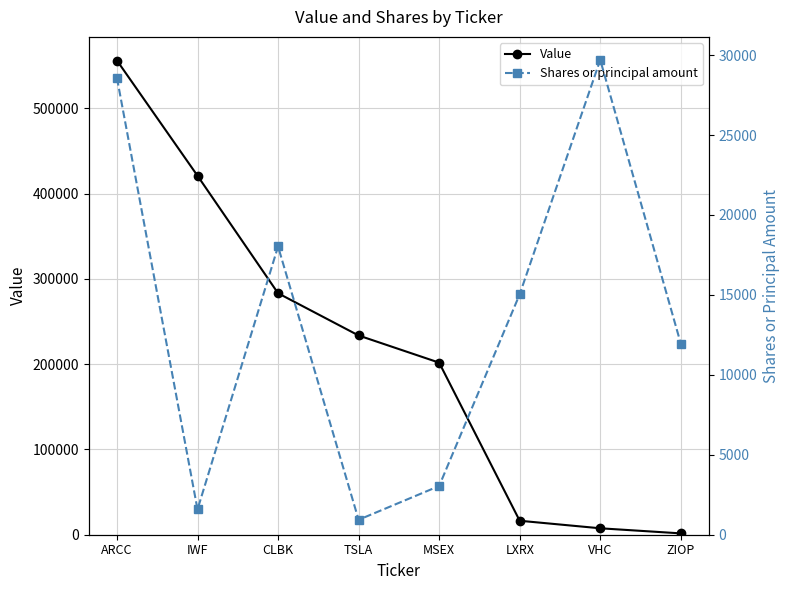

What is the spread (max minus min) of values at TSLA?

232771